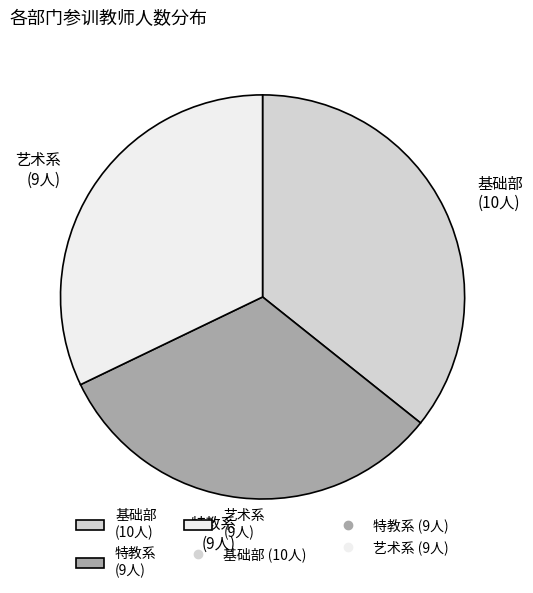

Approximately how many times larger is the value at 基础部 (10人) compared to 特教系 (9人)?

1.1